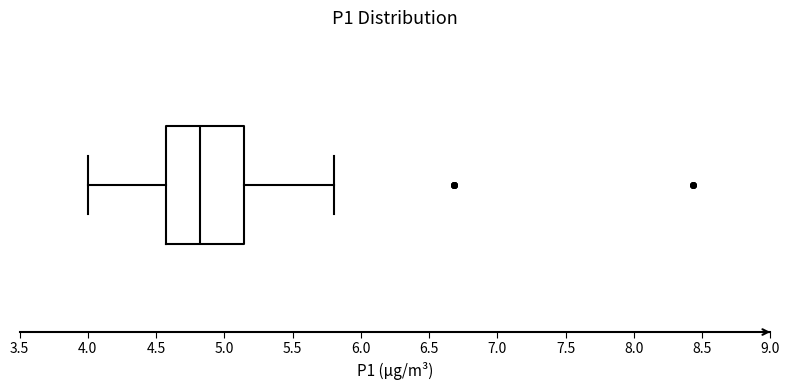

Where does the left whisker of the box end on the x-axis? The values are not printed on the chart, so give them approximately, as read against the axis.

4.00